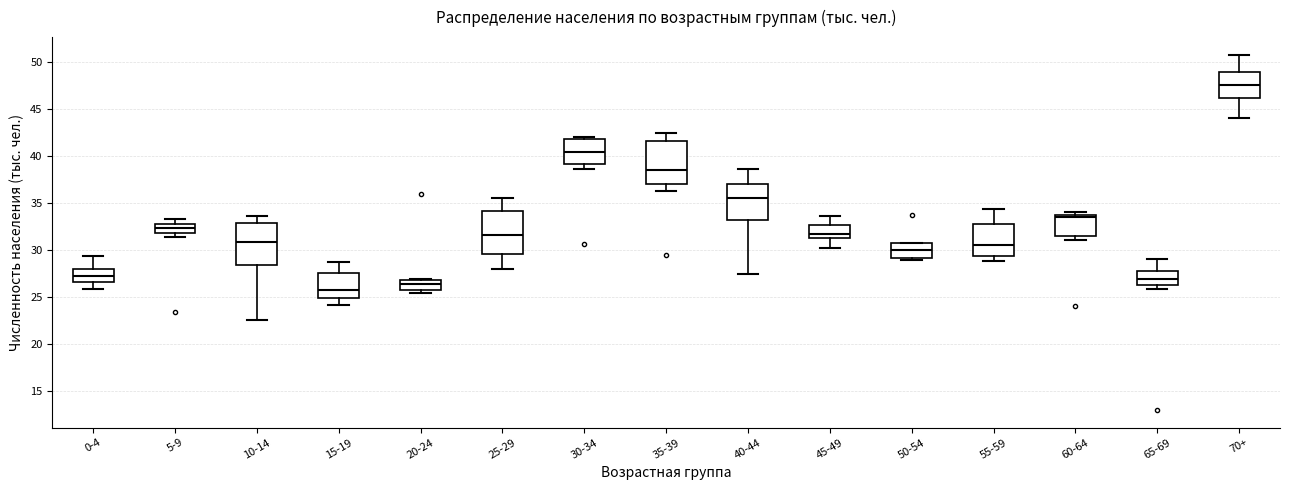

Where is the lower edge of the box for 25-29 on the y-axis? The values are not printed on the chart, so give them approximately, as read against the axis.

29.5